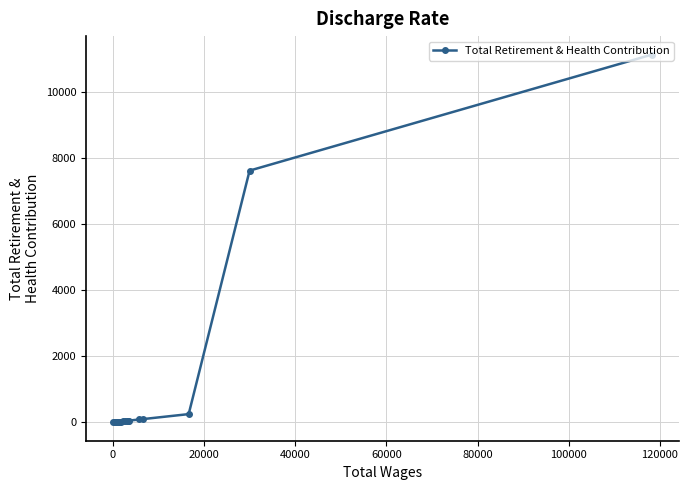

What is the maximum value shown in the chart?

11143